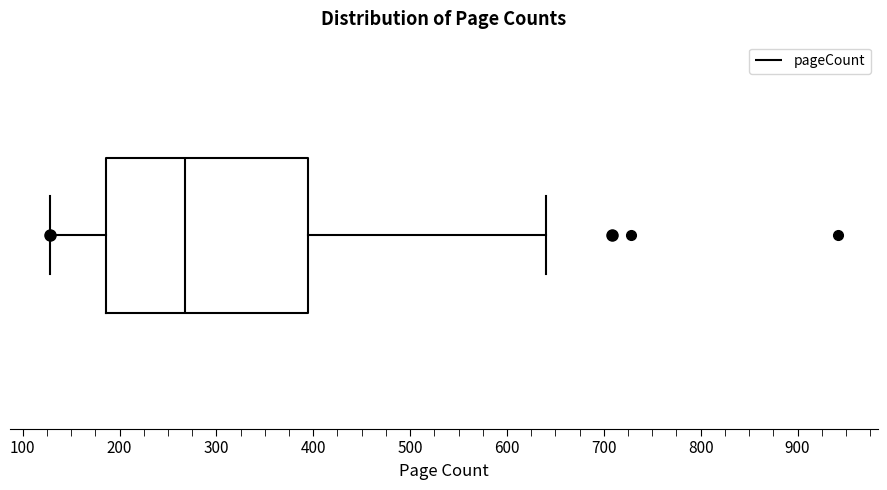

Where is the left edge of the box on the x-axis? The values are not printed on the chart, so give them approximately, as read against the axis.

190